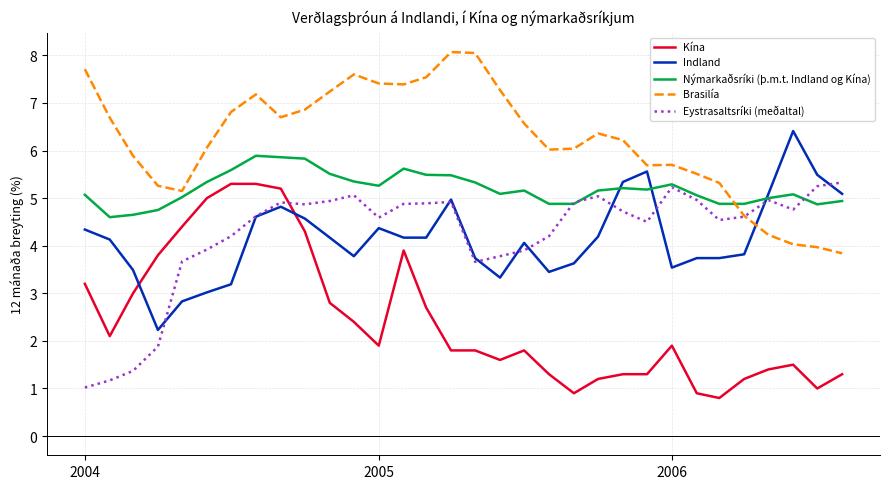

What is the minimum value shown in the chart?

0.8